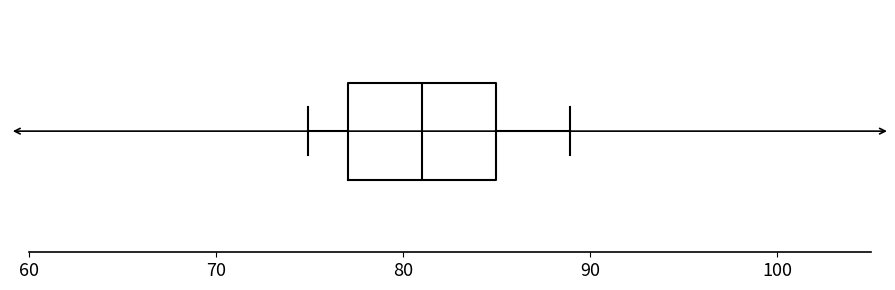

Where does the left whisker of the box end on the x-axis? The values are not printed on the chart, so give them approximately, as read against the axis.

75